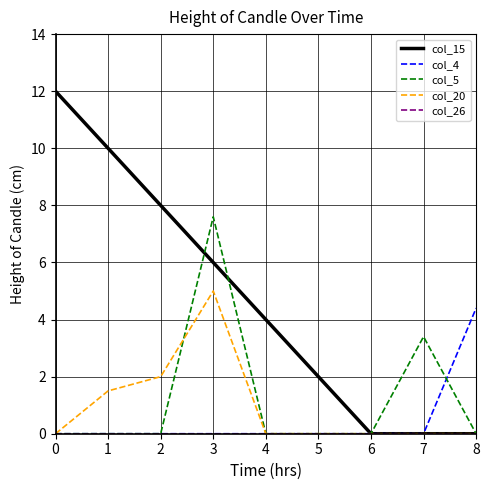

Is it true that col_5 equals 0.0 at 2?

True